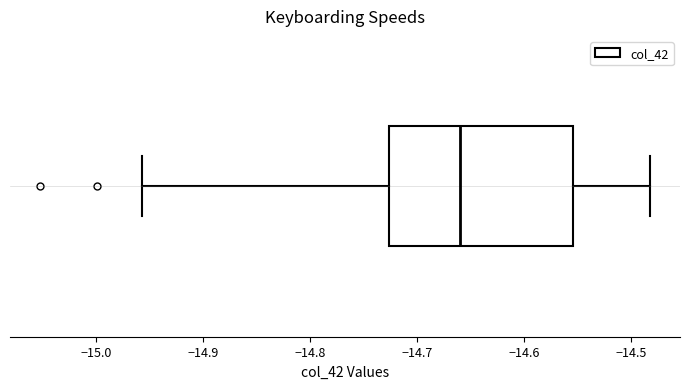

Where does the right whisker of the box end on the x-axis? The values are not printed on the chart, so give them approximately, as read against the axis.

-14.48